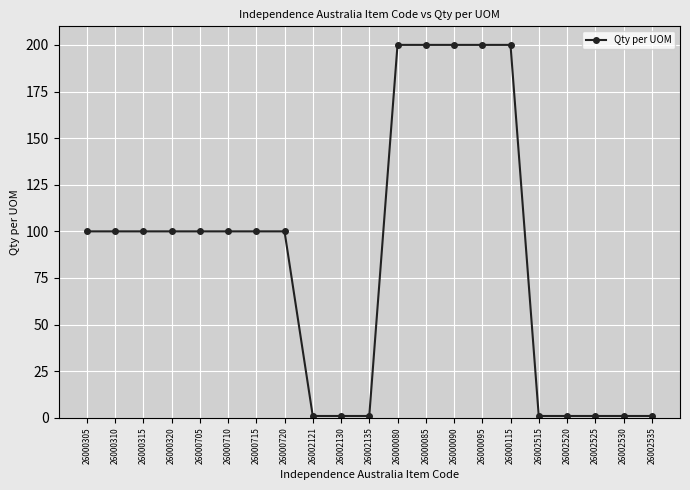

What is the average value?

86